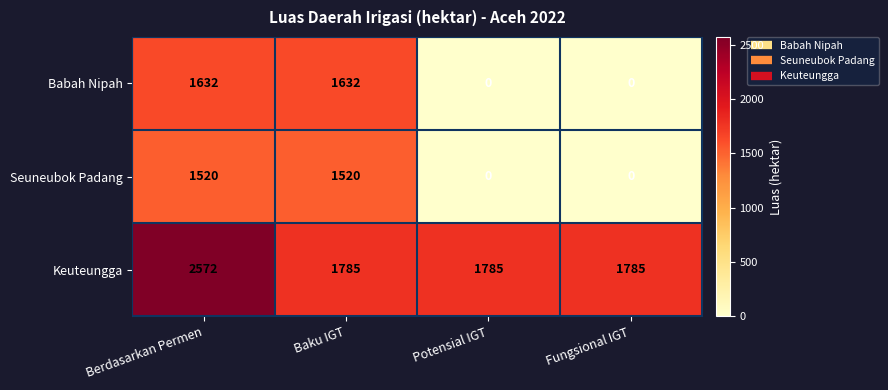

What is the average value of the Keuteungga series?

1982